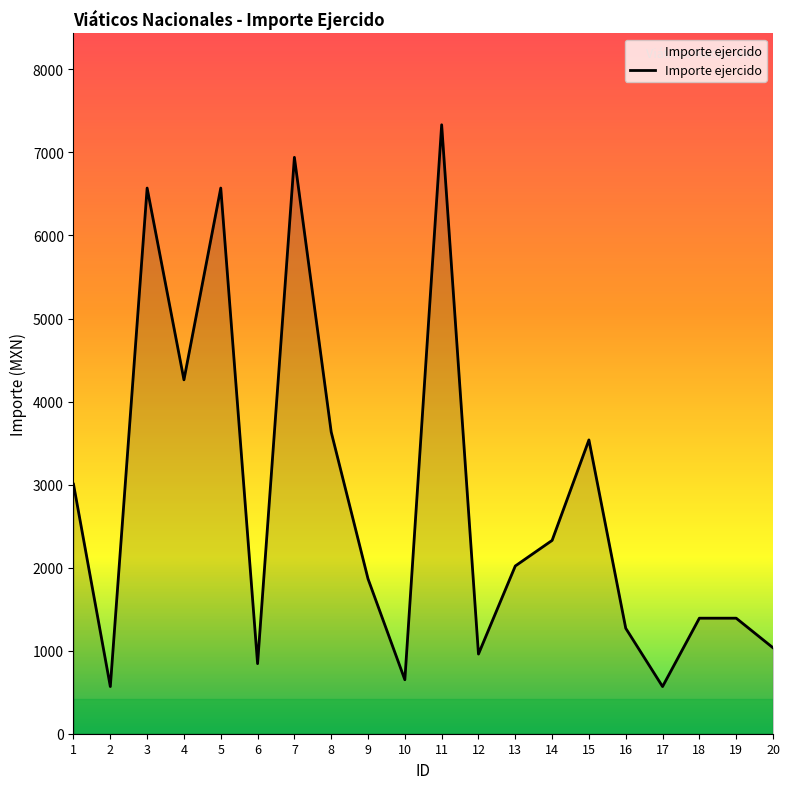

What is the minimum value shown in the chart?

568.0